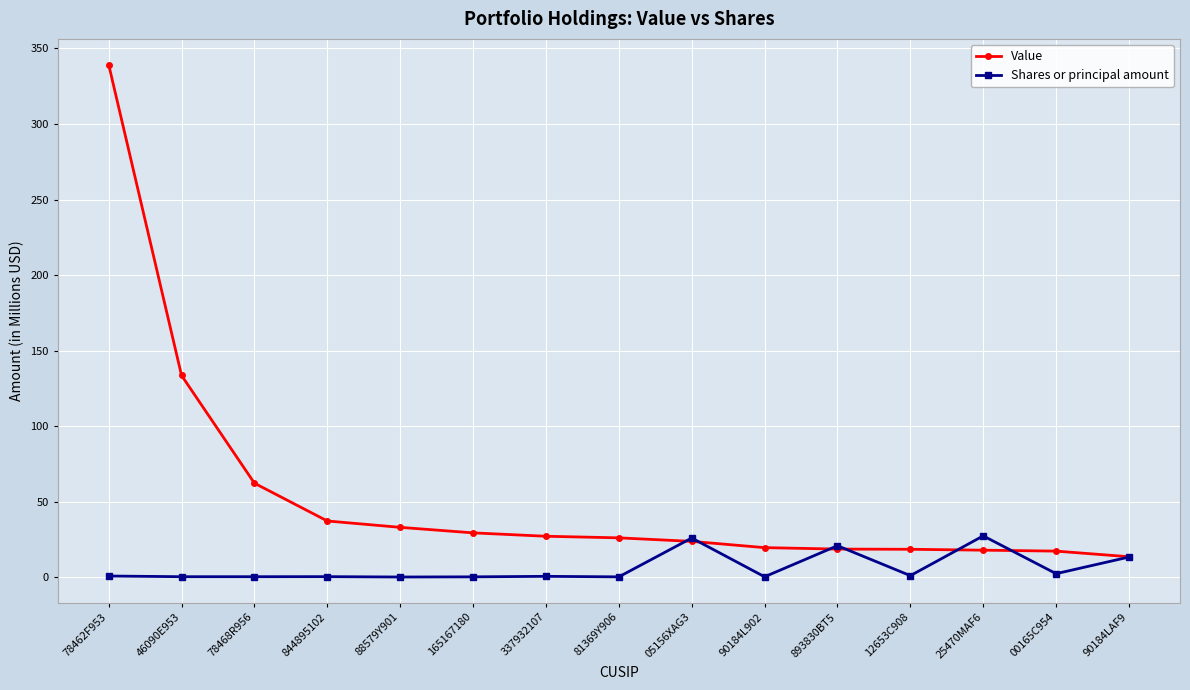

Rank the series by their maximum value, from lowest to highest.

Shares or principal amount, Value